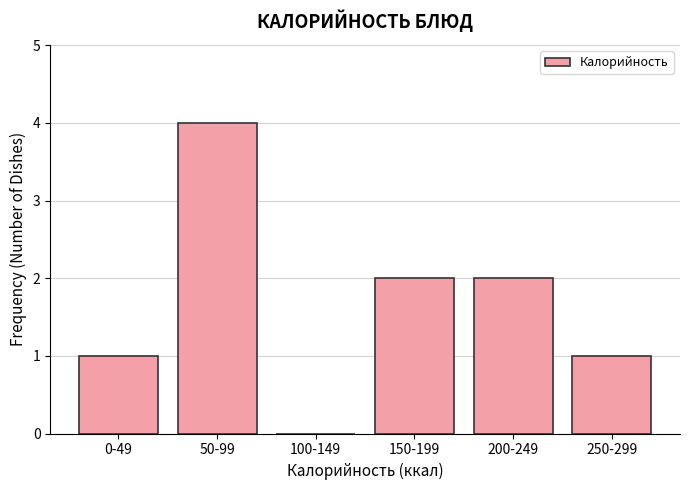

Reading right to left, extract all data points from this chart.

250-299=1	200-249=2	150-199=2	100-149=0	50-99=4	0-49=1